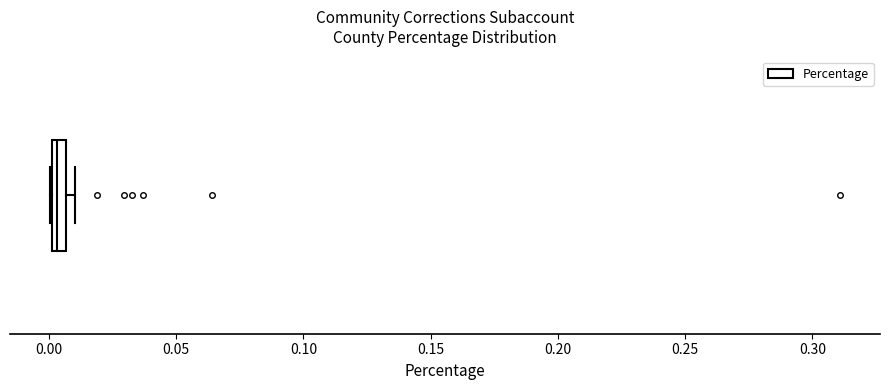

Where is the right edge of the box on the x-axis? The values are not printed on the chart, so give them approximately, as read against the axis.

0.005